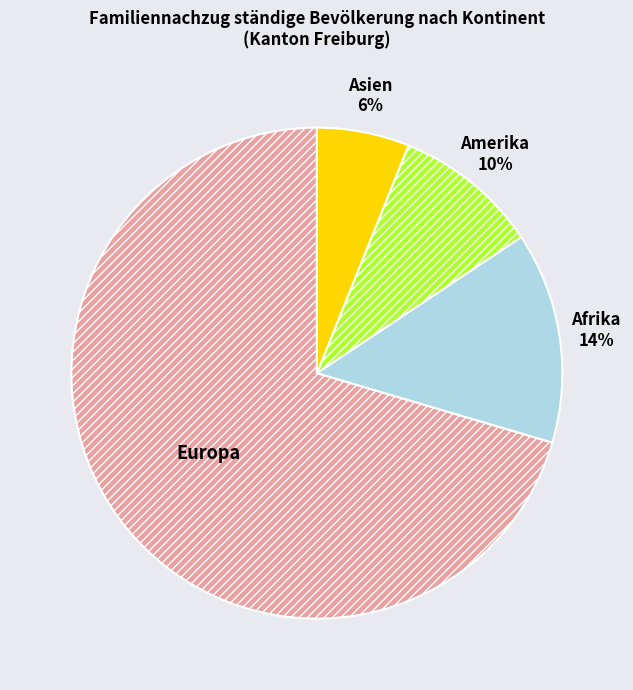

Is it true that Afrika is 1% of the pie?

False